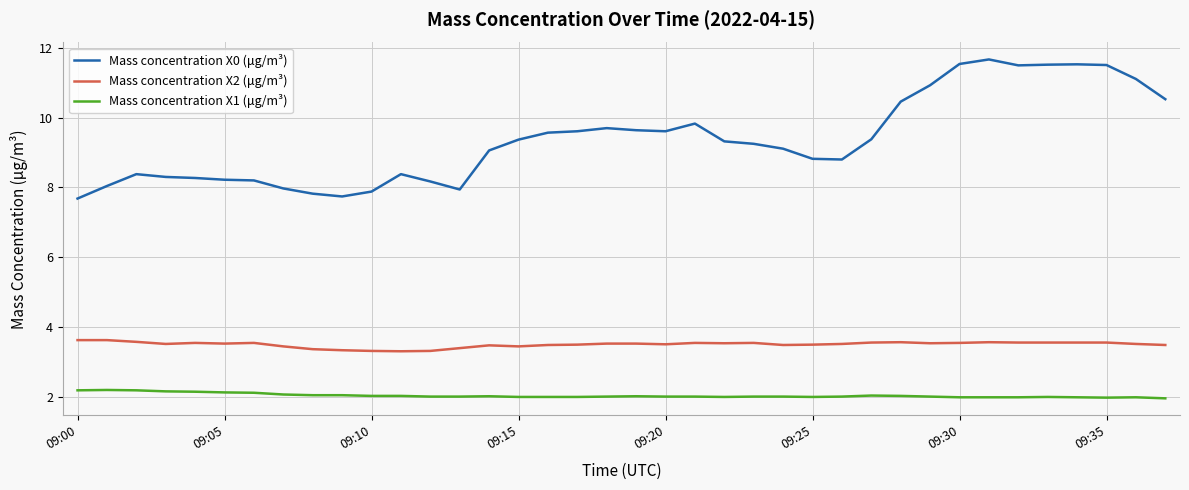

List the series in order of their overall mean, lowest first.

Mass concentration X1 (μg/m³), Mass concentration X2 (μg/m³), Mass concentration X0 (μg/m³)